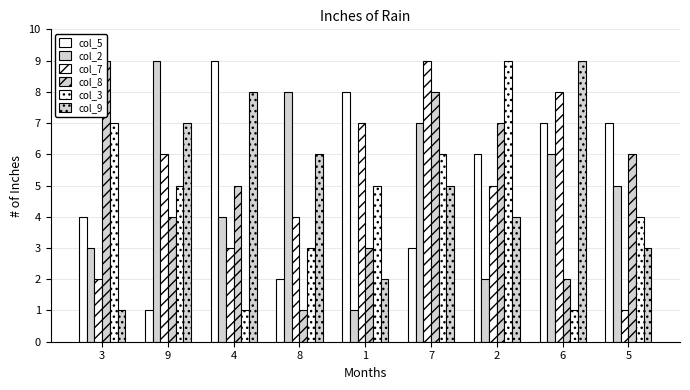

The value of col_2 at 1 is 2. True or false?

False